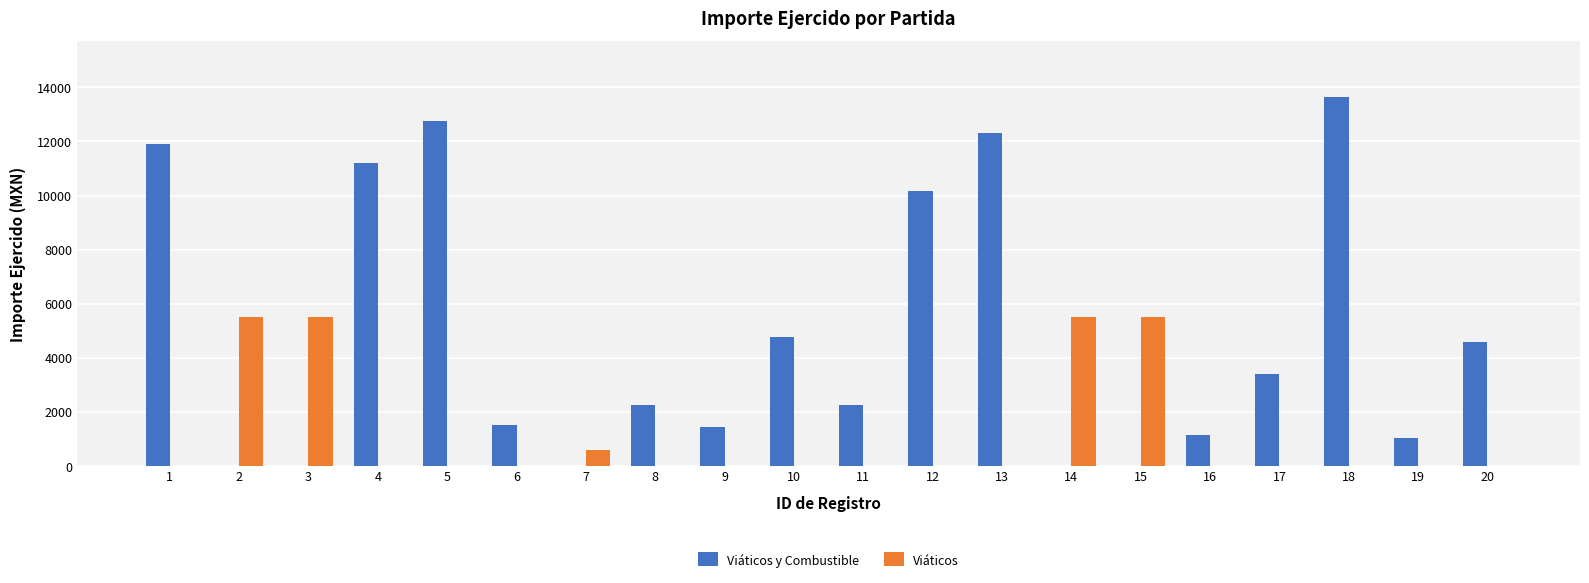

Which series has the largest total across all categories?

Viáticos y Combustible